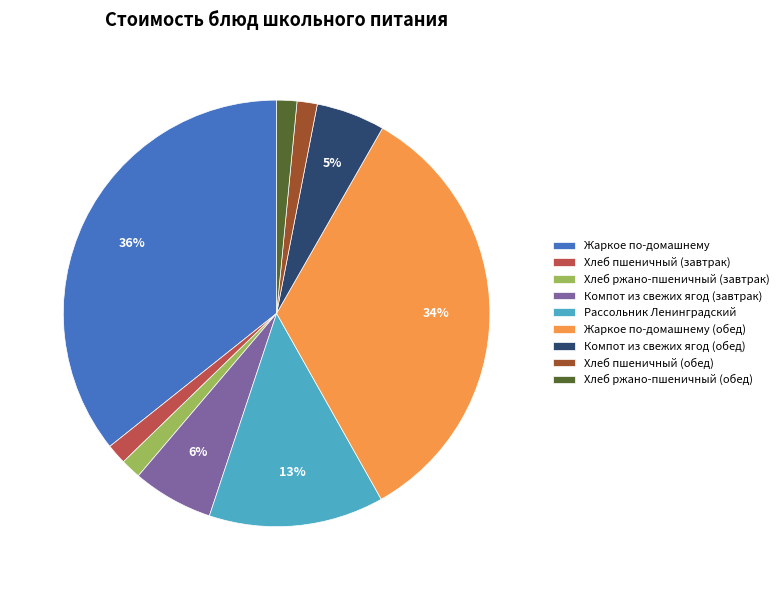

To the nearest percent, what is the average slice percentage?

11%